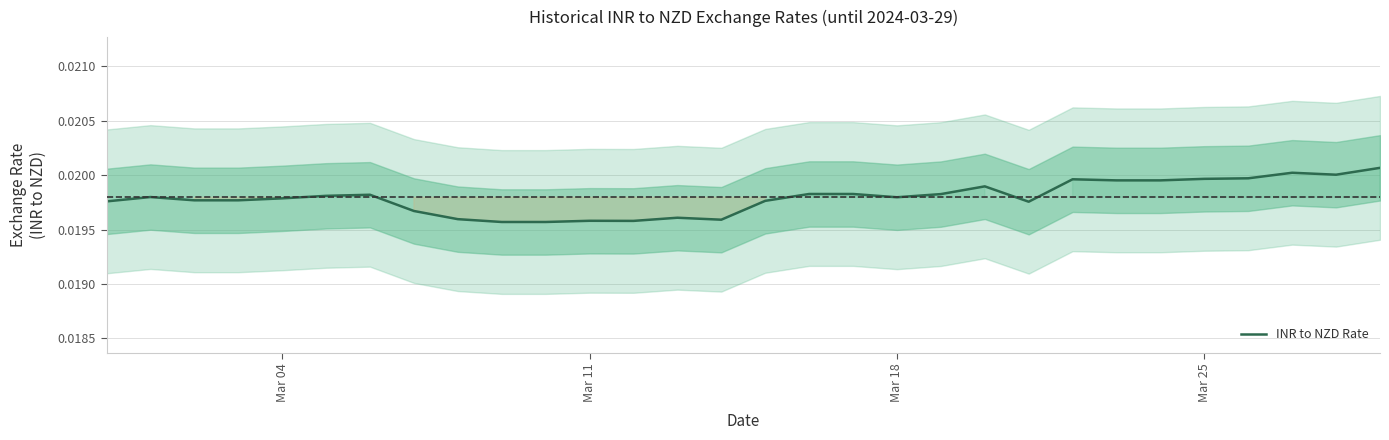

The value at Mar 11 is 0.0. True or false?

False